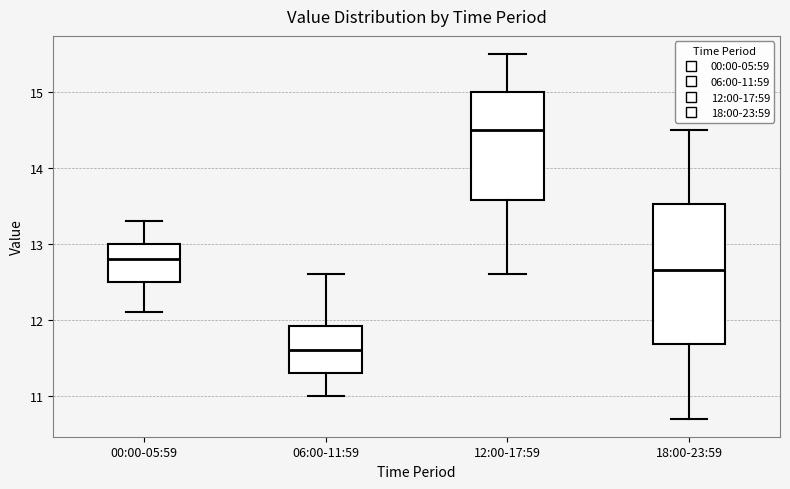

Where does the lower whisker of the box for 00:00-05:59 end on the y-axis? The values are not printed on the chart, so give them approximately, as read against the axis.

12.1